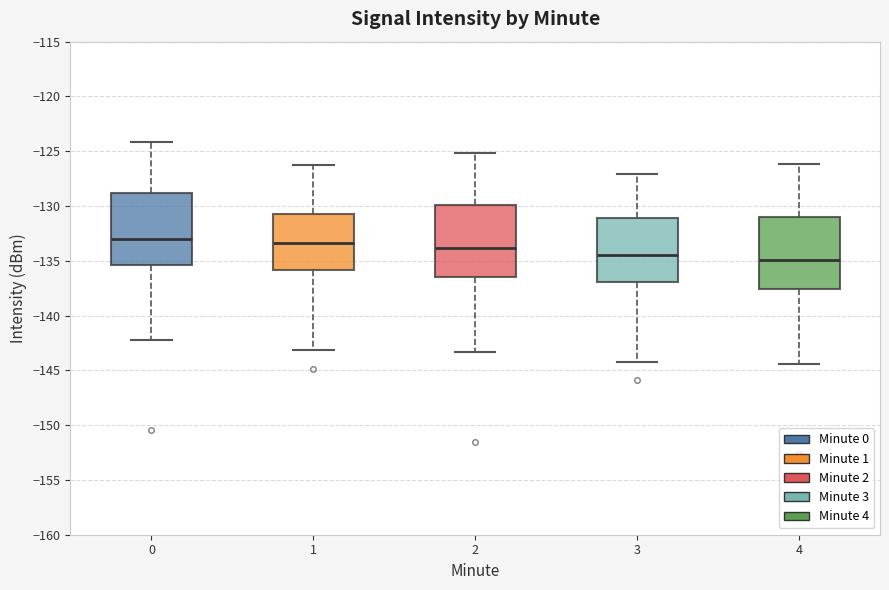

Reading left to right, transcribe this box plot: for each box, give where its median line is, the range the box spans, and where its two whiskers end, as read against the y-axis. The values are not printed on the chart, so give them approximately, as read against the axis.

0: median -133.0, box -135.5 to -129.0, whiskers -142.0 to -124.0
1: median -133.5, box -136.0 to -130.5, whiskers -143.0 to -126.5
2: median -134.0, box -136.5 to -130.0, whiskers -143.5 to -125.0
3: median -134.5, box -137.0 to -131.0, whiskers -144.0 to -127.0
4: median -135.0, box -137.5 to -131.0, whiskers -144.5 to -126.0